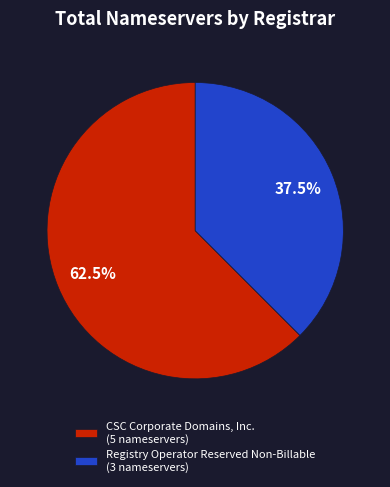

How many segments does this pie chart have?

2